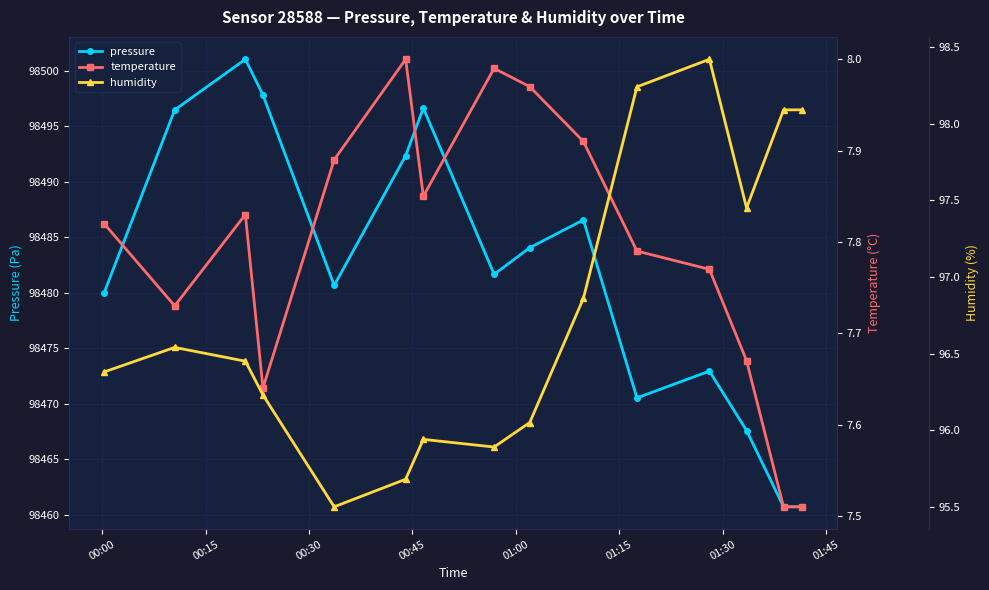

Reading left to right, transcribe all the data shown in this chart.

pressure: 98480.0	98496.5	98501.0	98497.8	98480.7	98492.3	98496.6	98481.7	98484.1	98486.6	98470.5	98472.9	98467.6	98460.7	98460.7
temperature: 7.8	7.7	7.8	7.6	7.9	8.0	7.8	8.0	8.0	7.9	7.8	7.8	7.7	7.5	7.5
humidity: 96.4	96.5	96.5	96.2	95.5	95.7	95.9	95.9	96.0	96.9	98.2	98.4	97.5	98.1	98.1